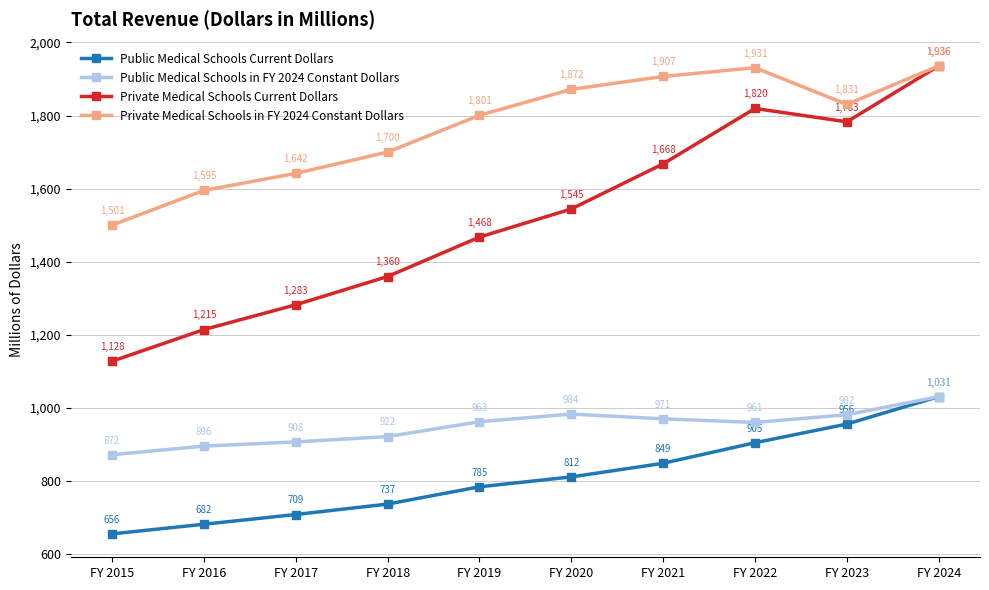

What is the smallest value displayed?

655.9